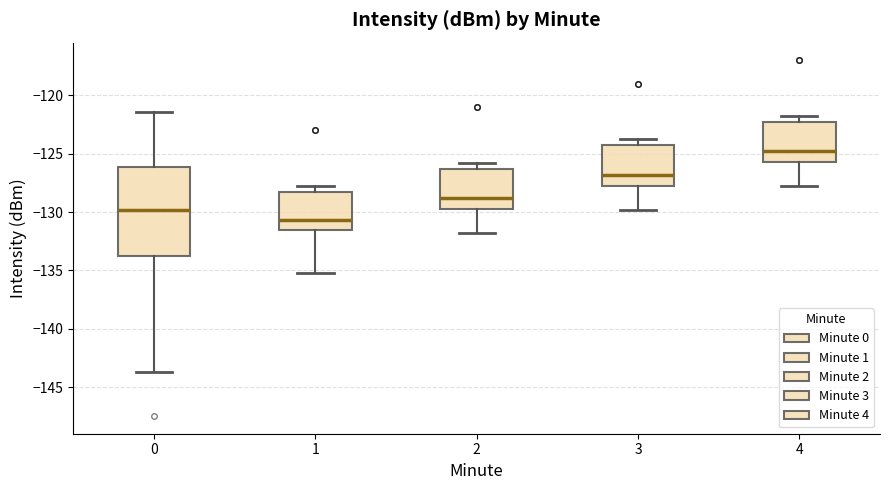

Reading left to right, read every box against the y-axis: the position of its median line, the range the box covers, and the ends of its whiskers. The values are not printed on the chart, so give them approximately, as read against the axis.

0: median -130.0, box -133.5 to -126.0, whiskers -143.5 to -121.5
1: median -130.5, box -131.5 to -128.5, whiskers -135.0 to -128.0
2: median -129.0, box -129.5 to -126.5, whiskers -132.0 to -126.0
3: median -127.0, box -127.5 to -124.5, whiskers -130.0 to -124.0
4: median -125.0, box -125.5 to -122.5, whiskers -128.0 to -122.0